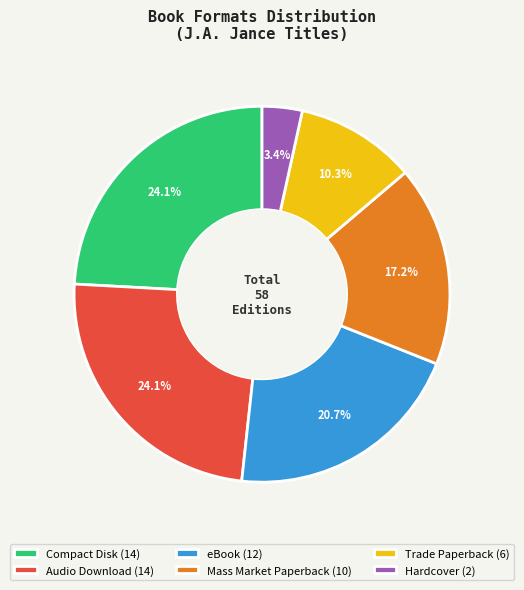

Does Mass Market Paperback account for over 50% of the chart?

No